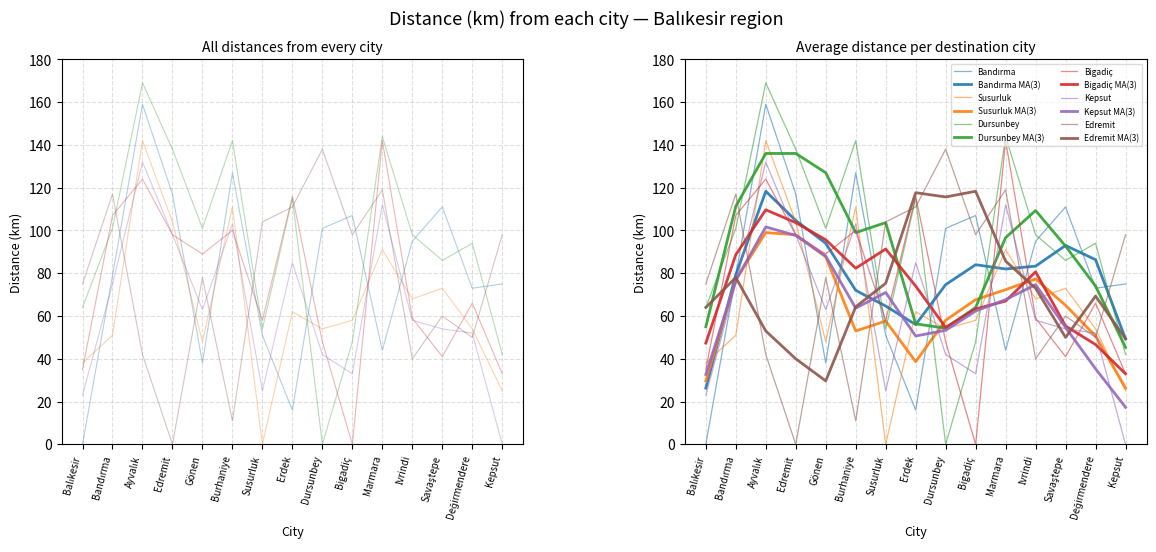

At which category does Bandırma reach its first local peak?

Ayvalık